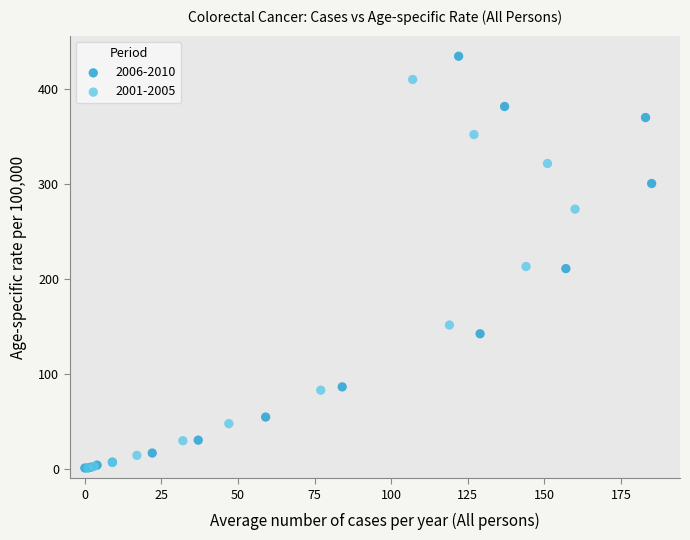

Which series contains the highest Y value?

2006-2010